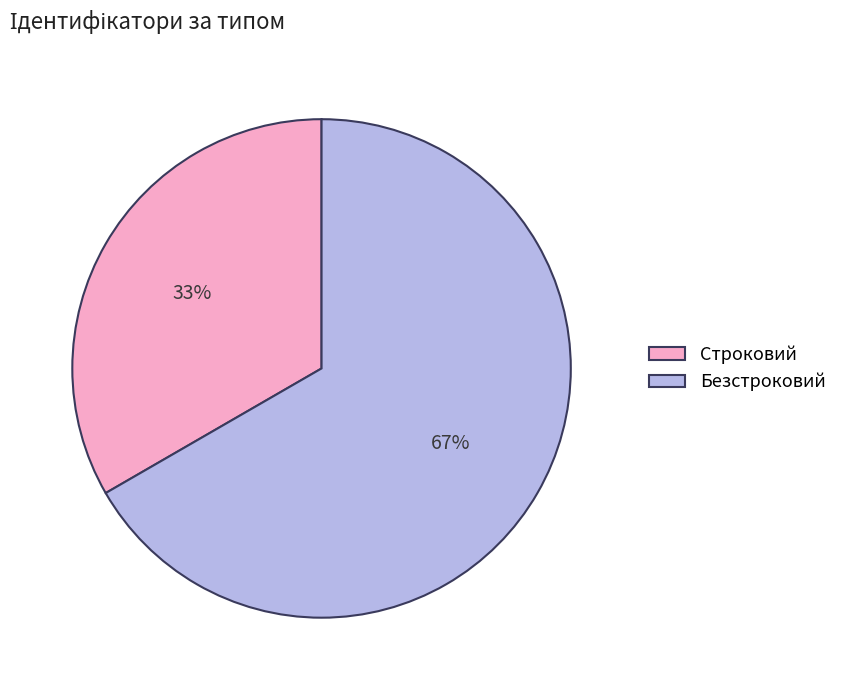

To the nearest percent, what portion does Безстроковий represent?

67%